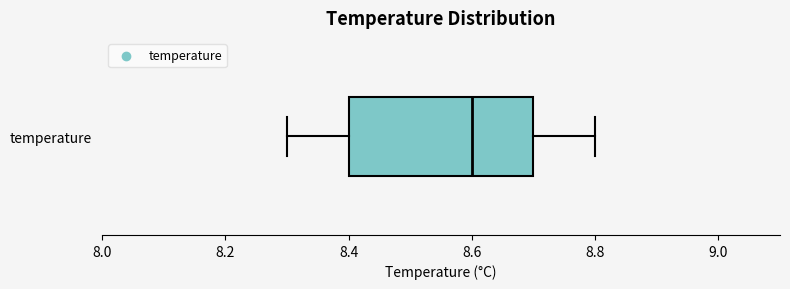

Transcribe this box plot: give where the median line is, the range the box spans, and where the two whiskers end, as read against the x-axis. The values are not printed on the chart, so give them approximately, as read against the axis.

median 8.6, box 8.4 to 8.7, whiskers 8.3 to 8.8